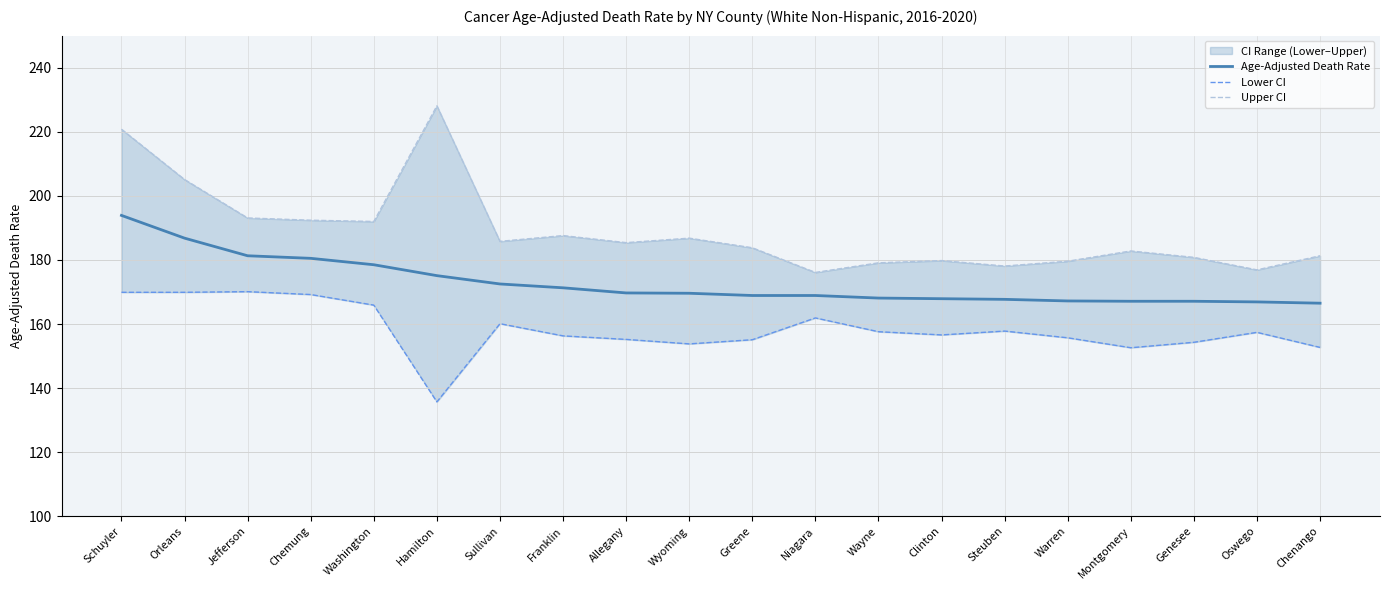

Reading right to left, transcribe all the data shown in this chart.

Age-Adjusted Death Rate: 166.5	166.9	167.1	167.1	167.2	167.7	167.9	168.1	168.9	168.9	169.6	169.7	171.3	172.5	175.1	178.5	180.5	181.3	186.8	193.9
Lower CI: 152.7	157.4	154.3	152.6	155.7	157.8	156.6	157.6	161.9	155.1	153.8	155.2	156.3	160.1	135.7	165.9	169.2	170.1	169.9	169.9
Upper CI: 181.3	176.9	180.8	182.8	179.6	178.1	179.8	179.1	176.1	183.8	186.8	185.4	187.6	185.8	228.1	192.0	192.4	193.1	205.1	220.8